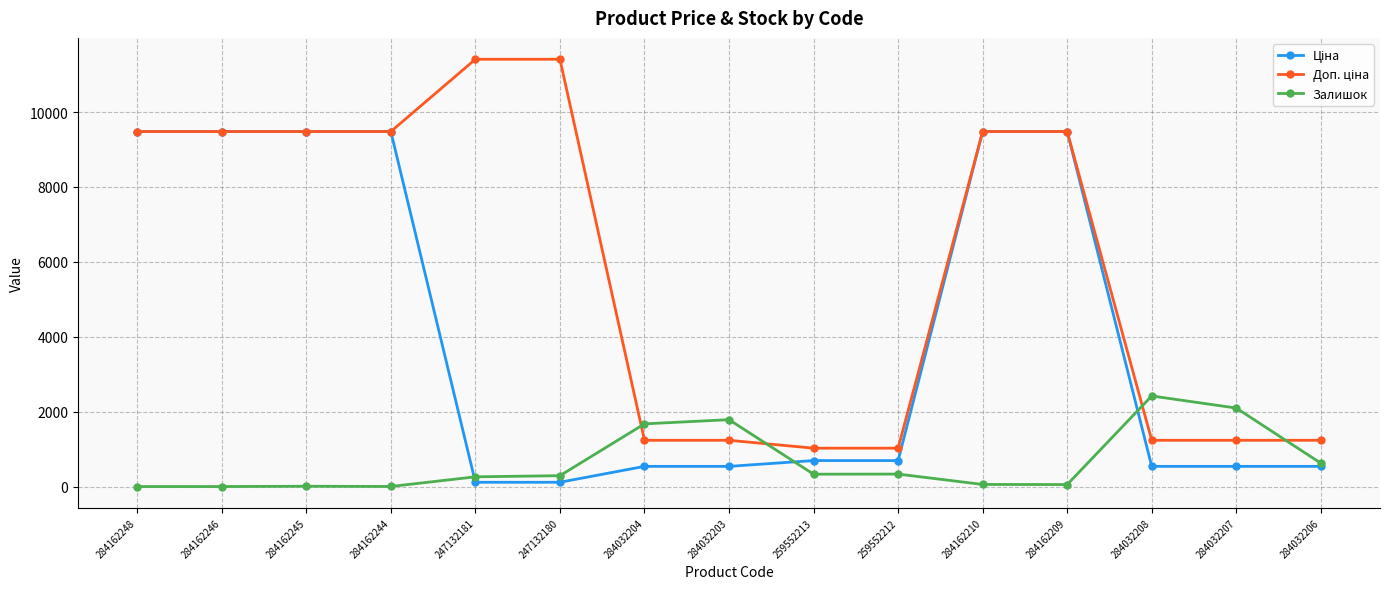

What is the maximum value shown in the chart?

11410.0